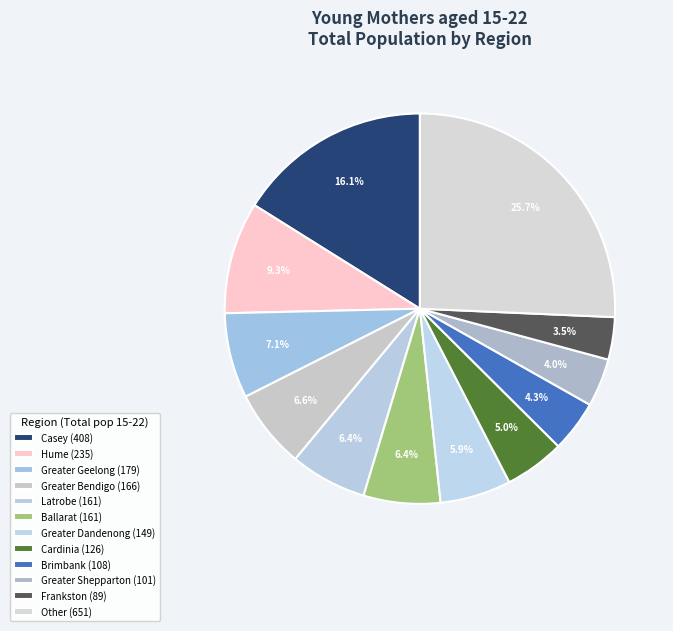

Count the number of slices in the pie.

12